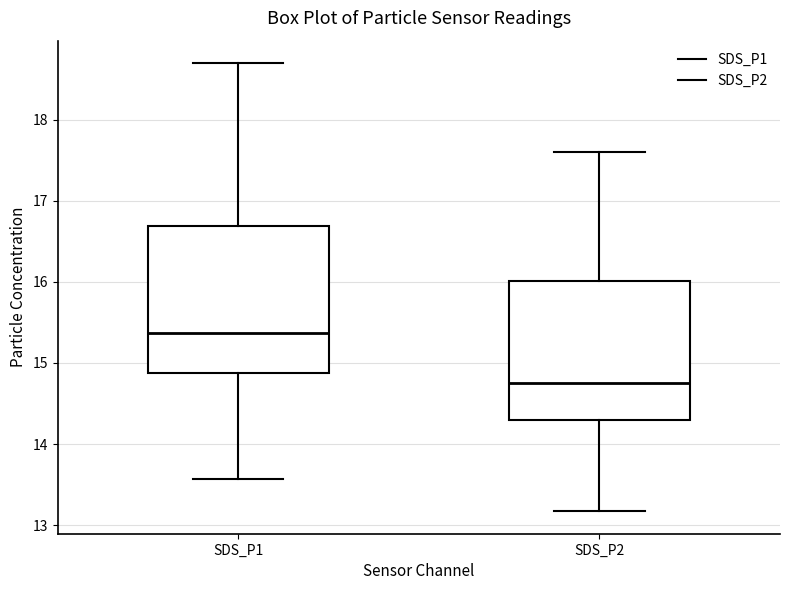

Reading left to right, read every box against the y-axis: the position of its median line, the range the box covers, and the ends of its whiskers. The values are not printed on the chart, so give them approximately, as read against the axis.

SDS_P1: median 15.4, box 14.9 to 16.7, whiskers 13.6 to 18.7
SDS_P2: median 14.8, box 14.3 to 16.0, whiskers 13.2 to 17.6